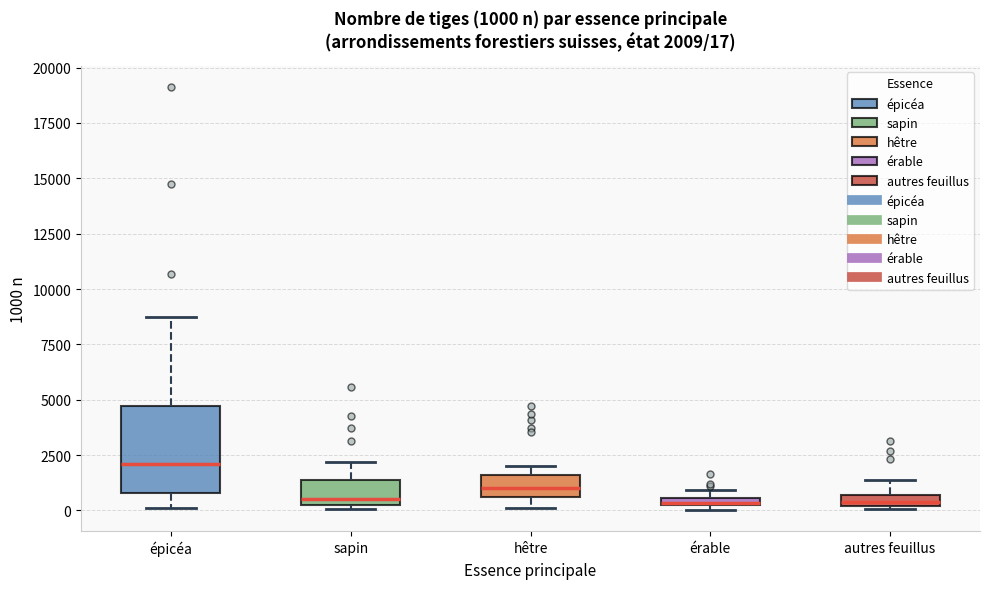

Comparing the boxes themselves (not the whiskers), which one is the tallest?

épicéa